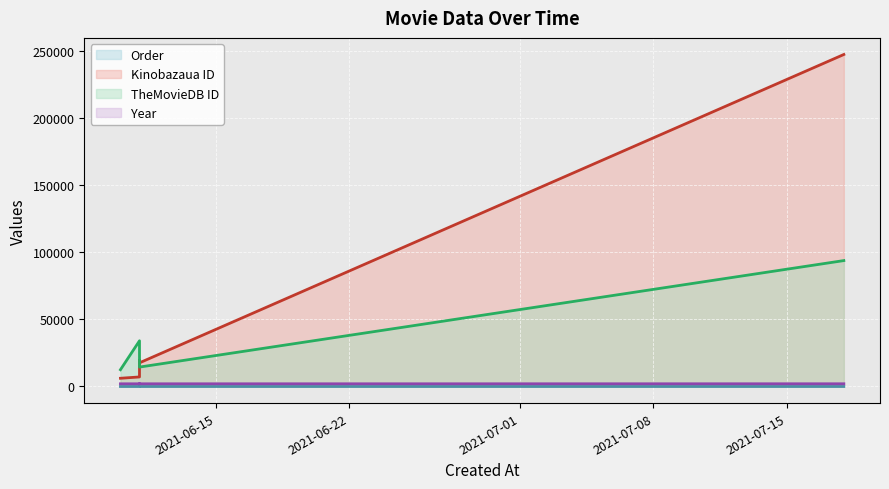

Which series changed the most between 2021-06-10 and 2021-06-11?

kinobazaua_id